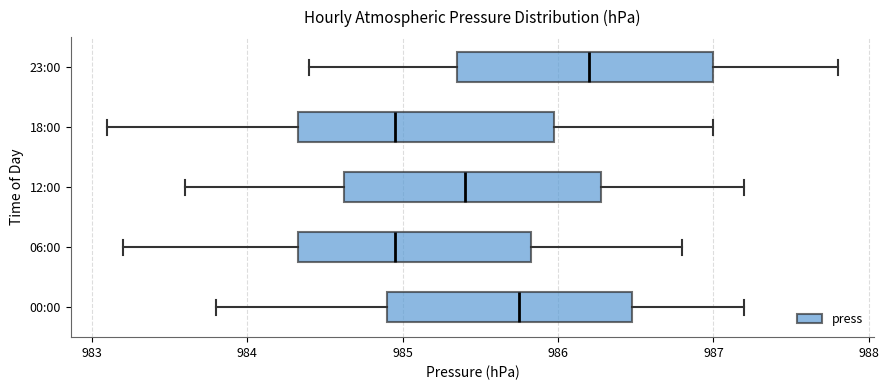

Reading bottom to top, transcribe this box plot: for each box, give where its median line is, the range the box spans, and where its two whiskers end, as read against the x-axis. The values are not printed on the chart, so give them approximately, as read against the axis.

00:00: median 985.8, box 984.9 to 986.5, whiskers 983.8 to 987.2
06:00: median 985.0, box 984.3 to 985.8, whiskers 983.2 to 986.8
12:00: median 985.4, box 984.6 to 986.3, whiskers 983.6 to 987.2
18:00: median 985.0, box 984.3 to 986.0, whiskers 983.1 to 987.0
23:00: median 986.2, box 985.4 to 987.0, whiskers 984.4 to 987.8